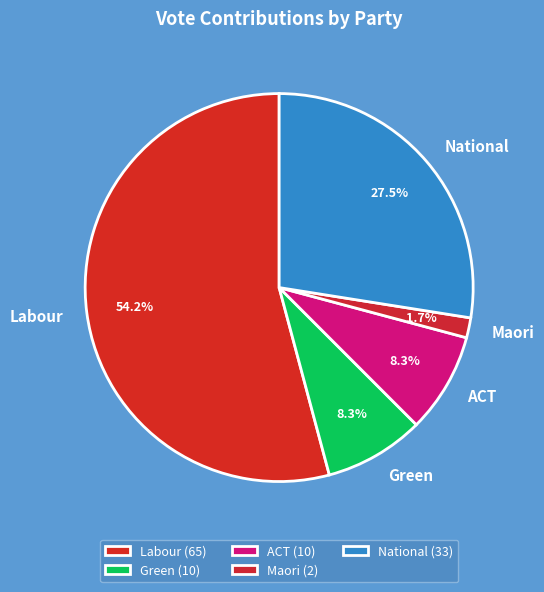

To the nearest percent, what portion does Green represent?

8%